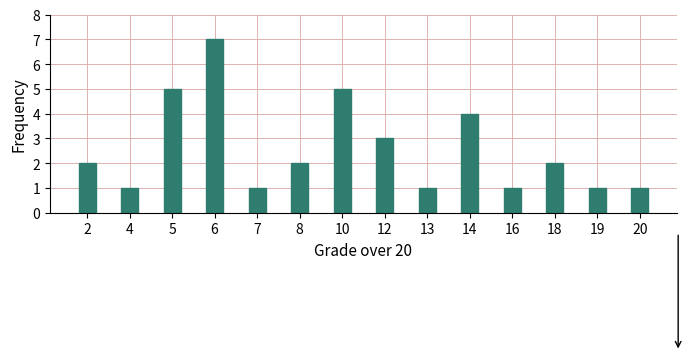

Reading left to right, extract all data points from this chart.

2=2	4=1	5=5	6=7	7=1	8=2	10=5	12=3	13=1	14=4	16=1	18=2	19=1	20=1